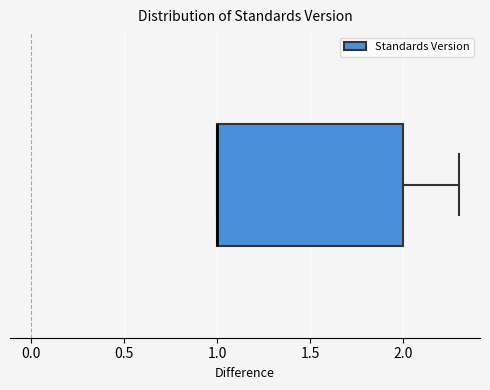

Transcribe this box plot: give where the median line is, the range the box spans, and where the two whiskers end, as read against the x-axis. The values are not printed on the chart, so give them approximately, as read against the axis.

median 1.0 (drawn on the box's left edge), box 1.0 to 2.0, whiskers 1.0 to 2.3